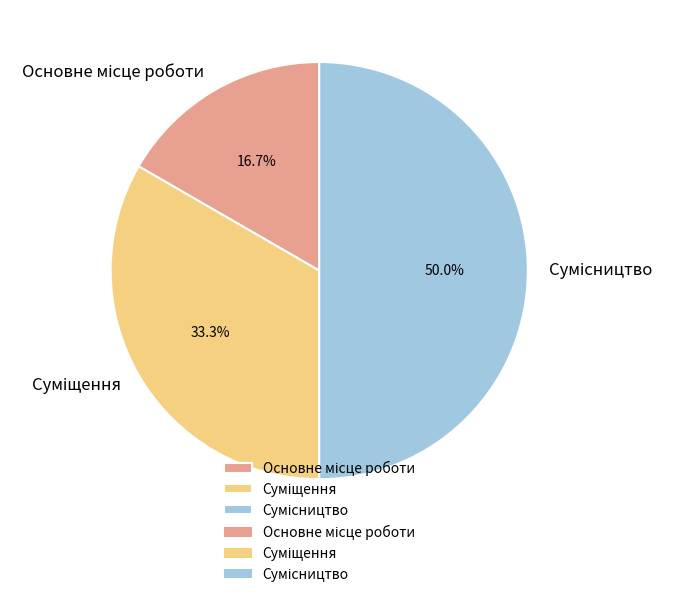

True or false: Суміщення accounts for 33% of the total.

True